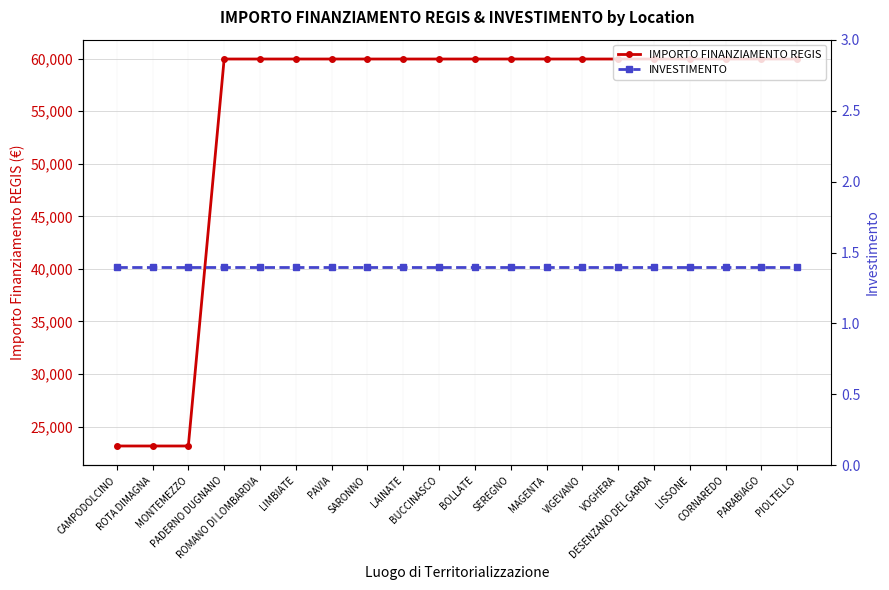

Is this an area chart (filled region under the line)?

No